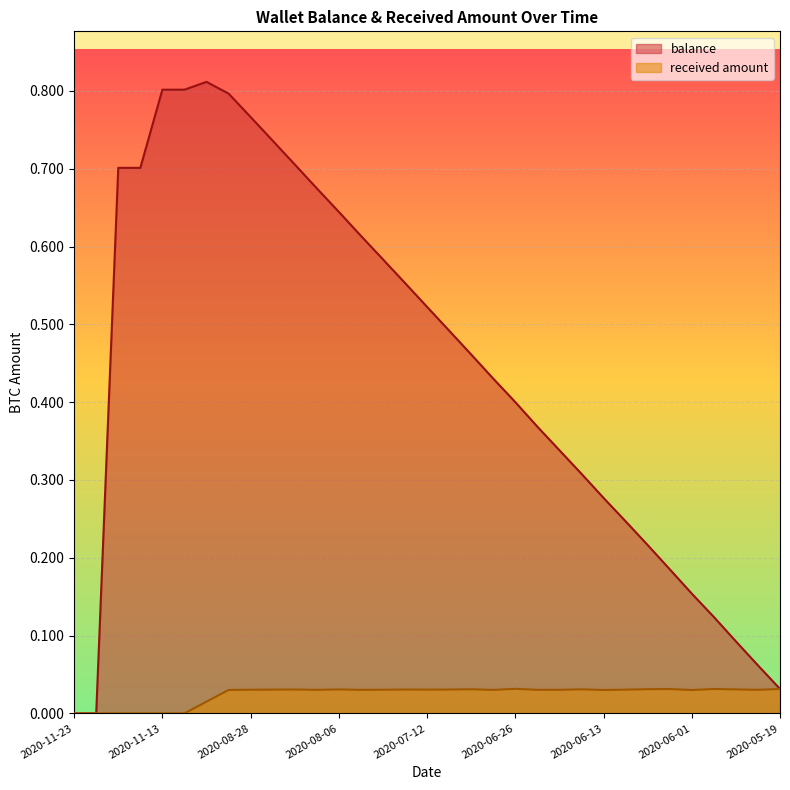

How many positive values does the received amount series have?

27